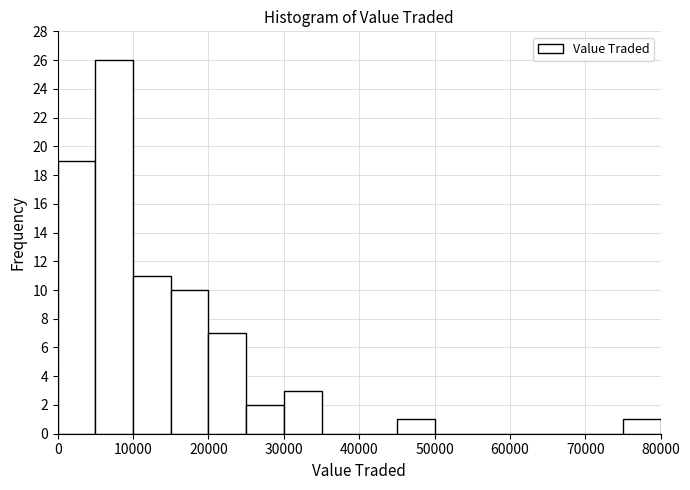

How tall is the bar that spans 45000 to 50000 on the x-axis? The values are not printed on the chart, so give them approximately, as read against the axis.

1